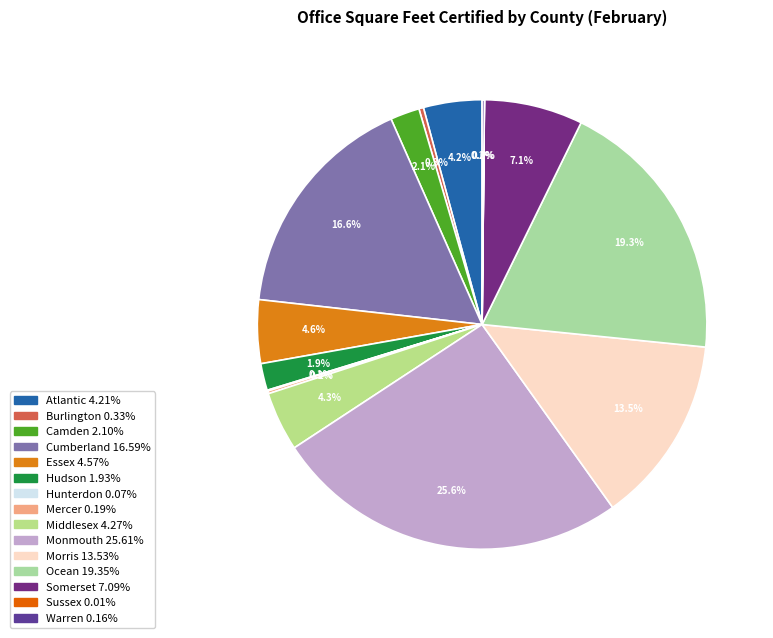

To the nearest percent, what is the combined percentage of Hudson and Monmouth?

28%